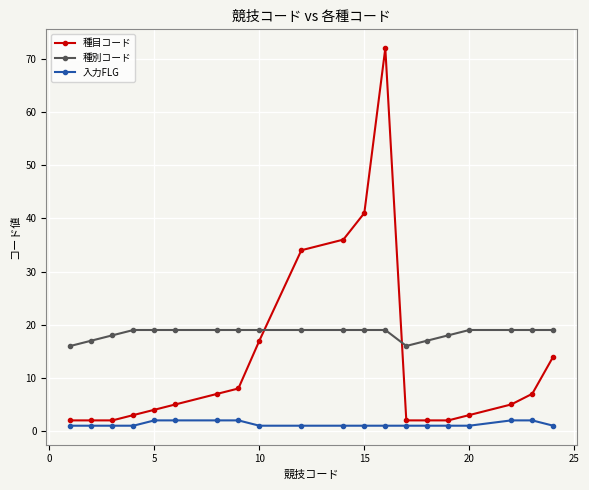

What is the maximum value for 種目コード?

72